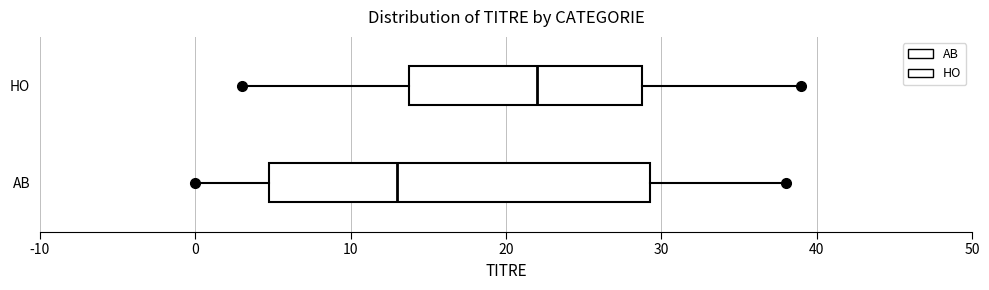

Which box is the widest, from its left edge to its right edge?

AB